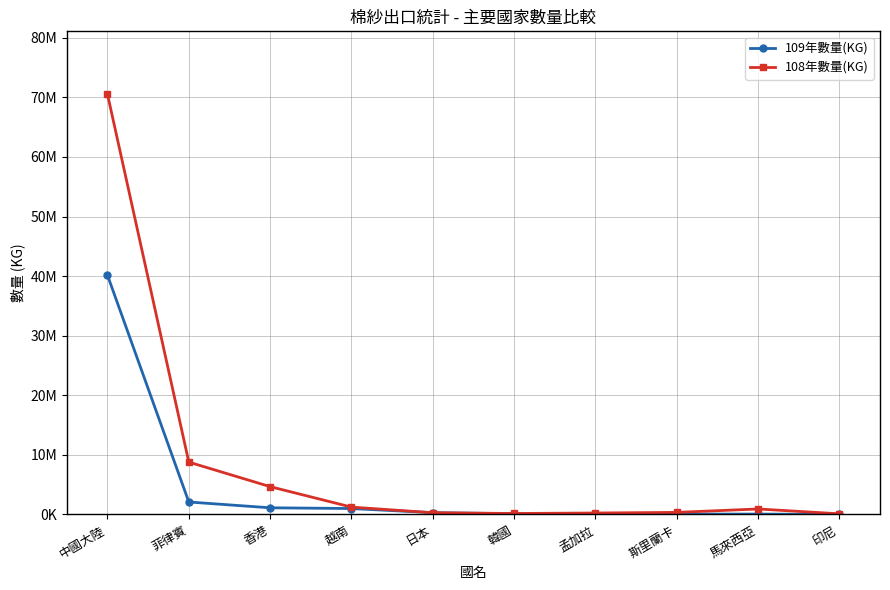

What are all the series names shown in the legend?

109年數量(KG), 108年數量(KG)